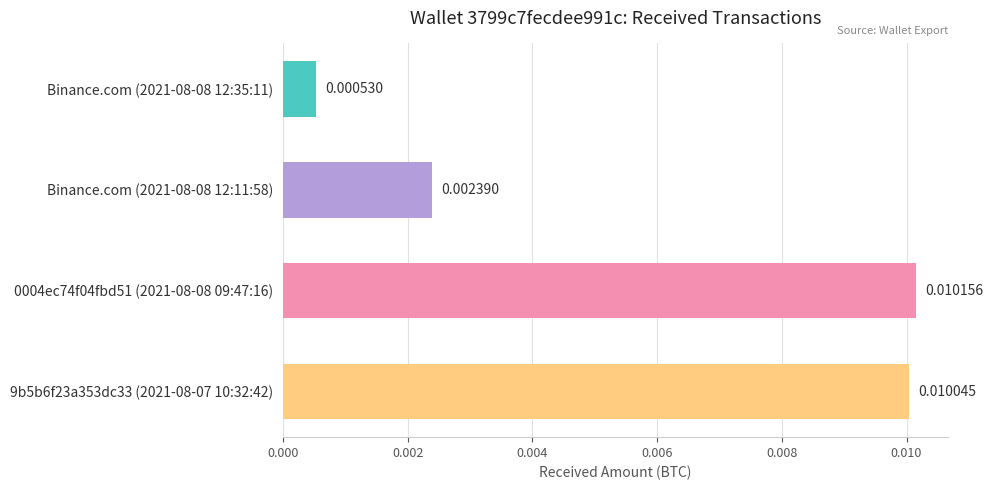

Rank the categories by value from highest to lowest.

0004ec74f04fbd51 (2021-08-08 09:47:16), 9b5b6f23a353dc33 (2021-08-07 10:32:42), Binance.com (2021-08-08 12:11:58), Binance.com (2021-08-08 12:35:11)